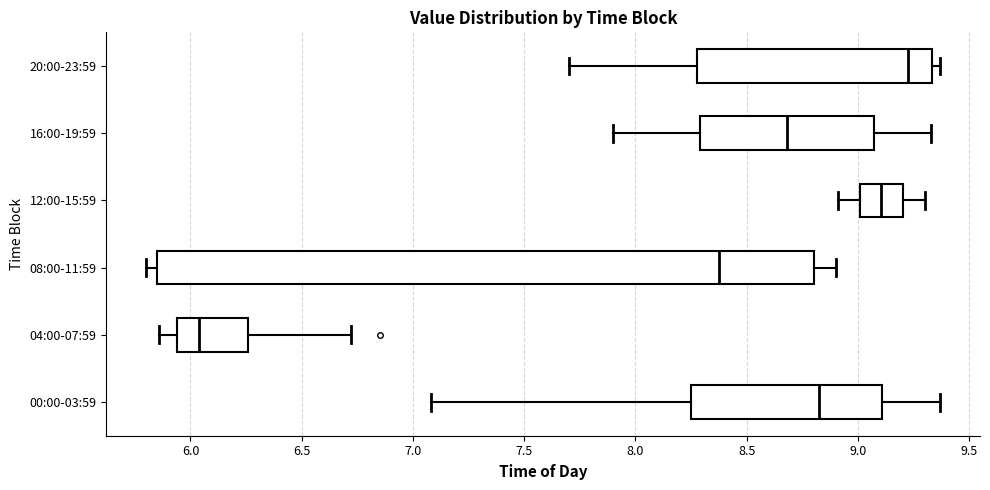

Comparing the boxes themselves (not the whiskers), which one is the widest?

08:00-11:59